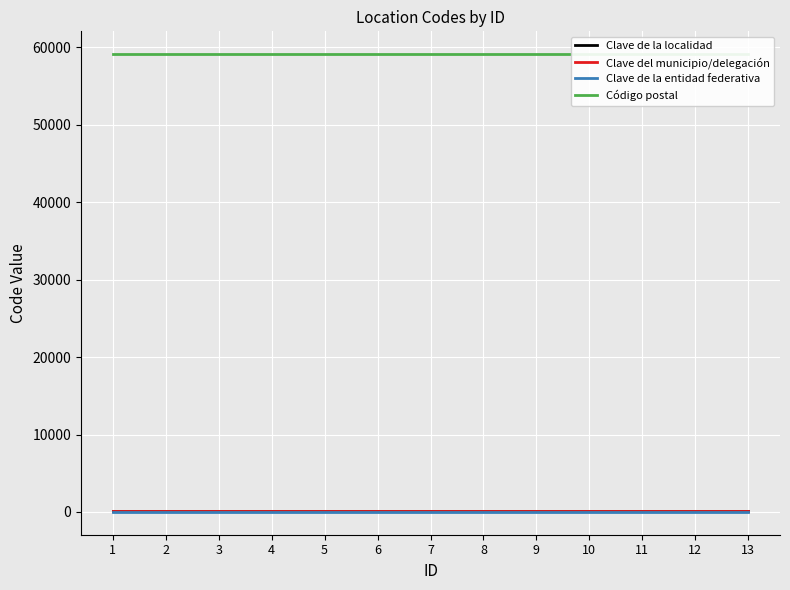

At 3, list the series in order from smallest to largest.

Clave de la entidad federativa, Clave de la localidad, Clave del municipio/delegación, Código postal